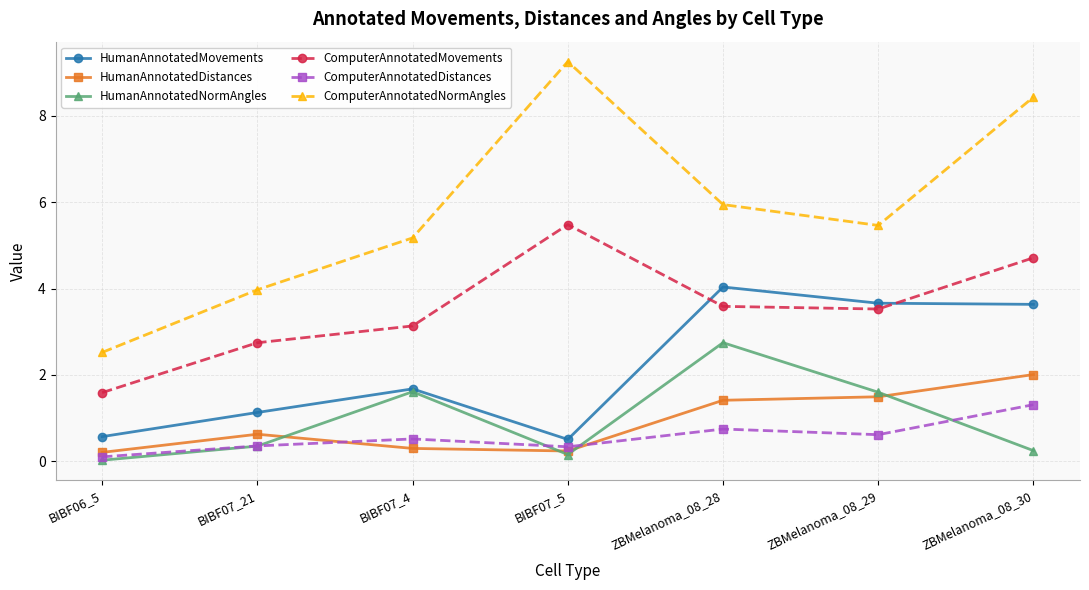

How many interior local peaks does the HumanAnnotatedNormAngles series have?

2